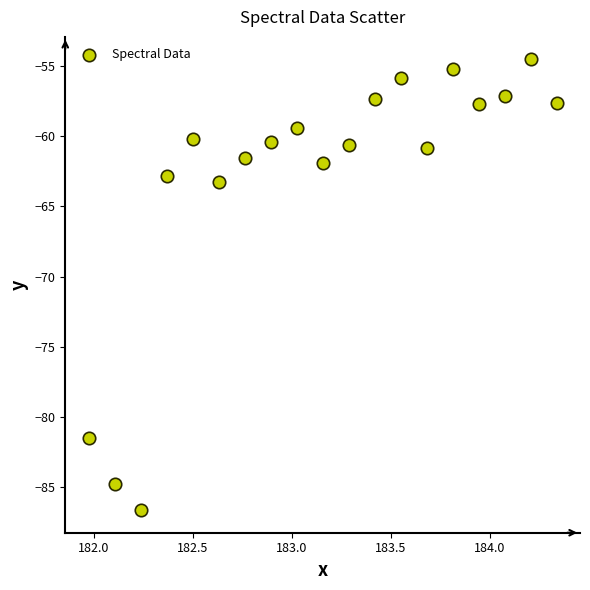

What Y value in the scatter plot is closest to -70?

-63.3